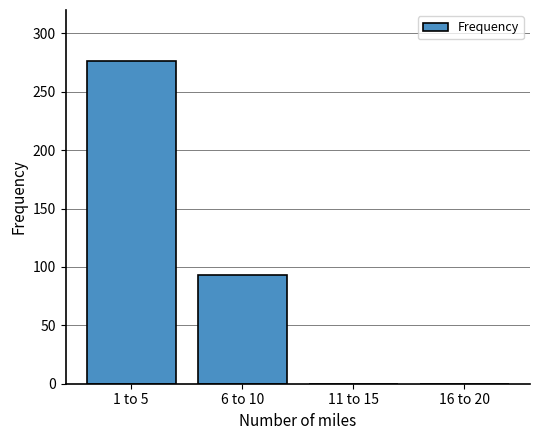

Reading left to right, transcribe all the data shown in this chart.

1 to 5=276	6 to 10=93	11 to 15=0	16 to 20=0